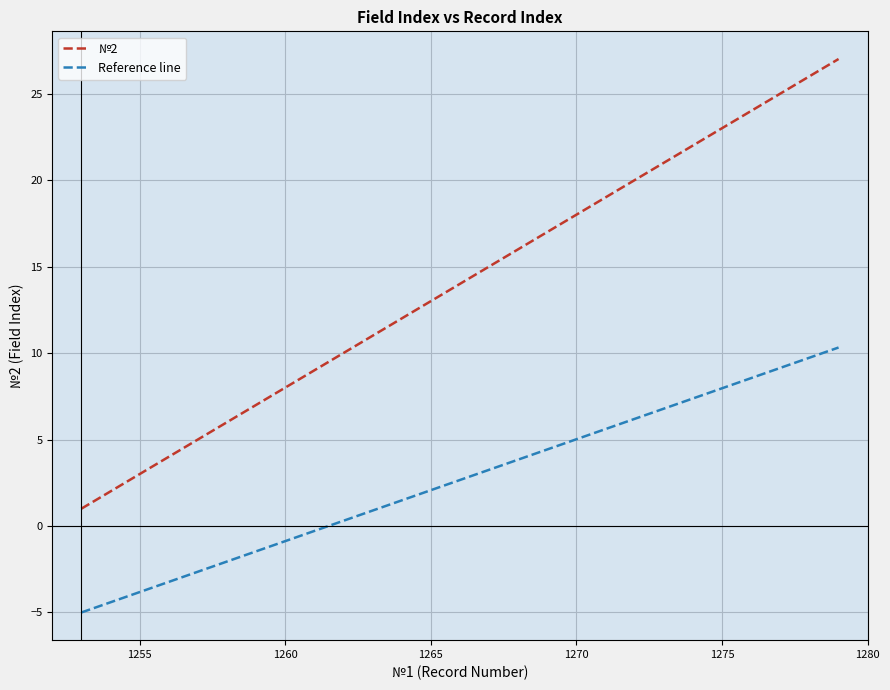

What is the smallest value displayed?

-5.0